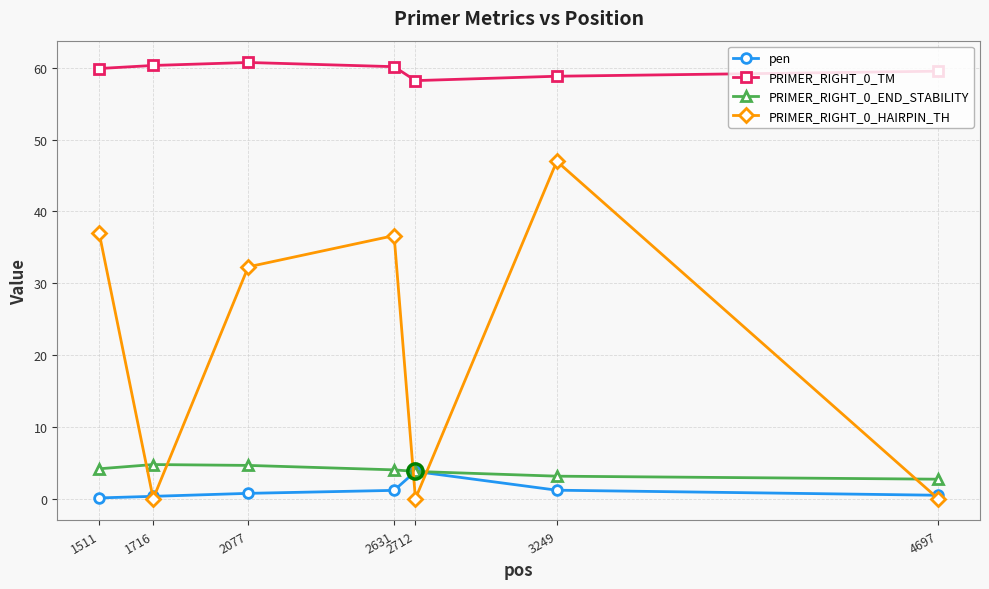

What are all the series names shown in the legend?

pen, PRIMER_RIGHT_0_TM, PRIMER_RIGHT_0_END_STABILITY, PRIMER_RIGHT_0_HAIRPIN_TH